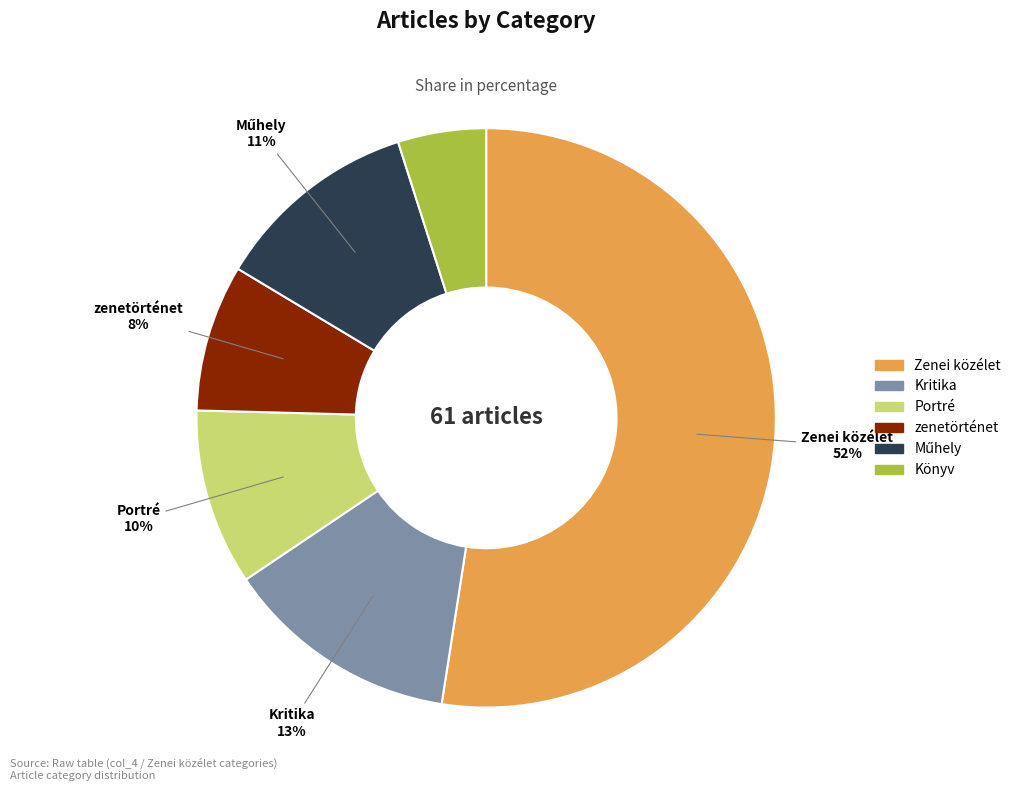

What percentage is the zenetörténet slice, to the nearest percent?

8%